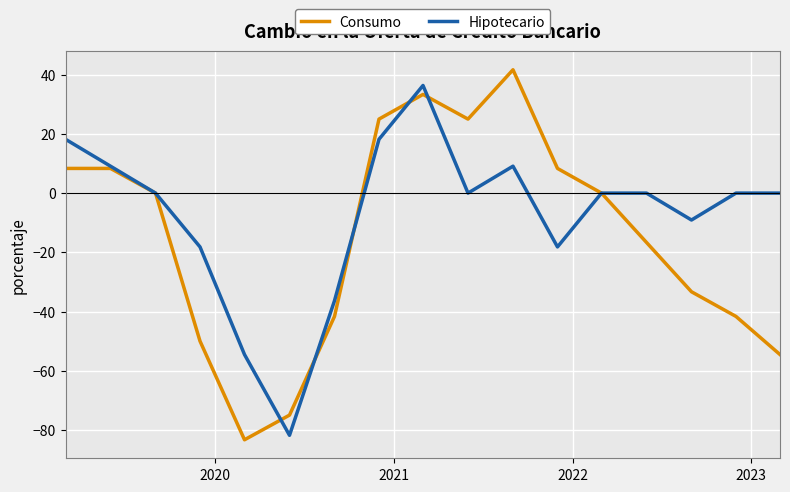

Reading left to right, list all the values displayed in this chart.

Consumo: 8.3	8.3	0.0	-50.0	-83.3	-75.0	-41.7	25.0	33.3	25.0	41.7	8.3	0.0	-16.7	-33.3	-41.7	-54.5
Hipotecario: 18.2	9.1	0.0	-18.2	-54.5	-81.8	-36.4	18.2	36.4	0.0	9.1	-18.2	0.0	0.0	-9.1	0.0	0.0